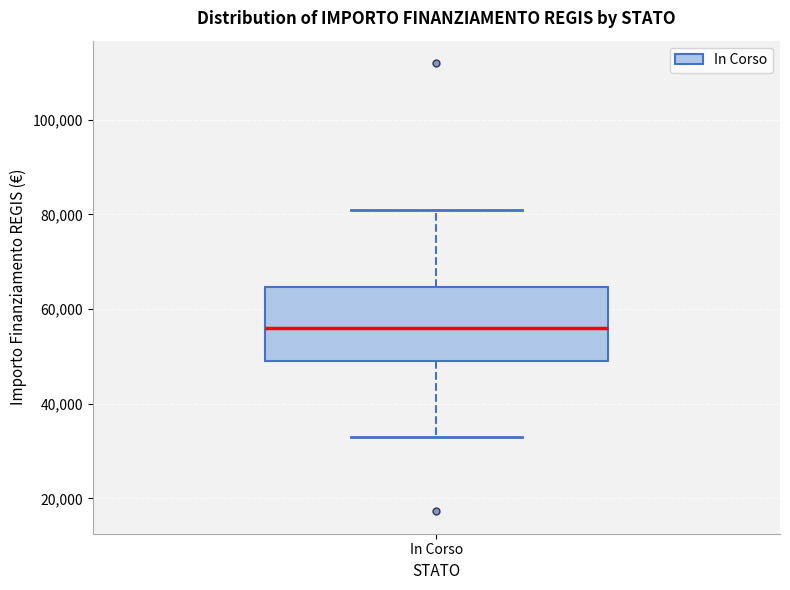

Where does the upper whisker of the box for In Corso end on the y-axis? The values are not printed on the chart, so give them approximately, as read against the axis.

80000